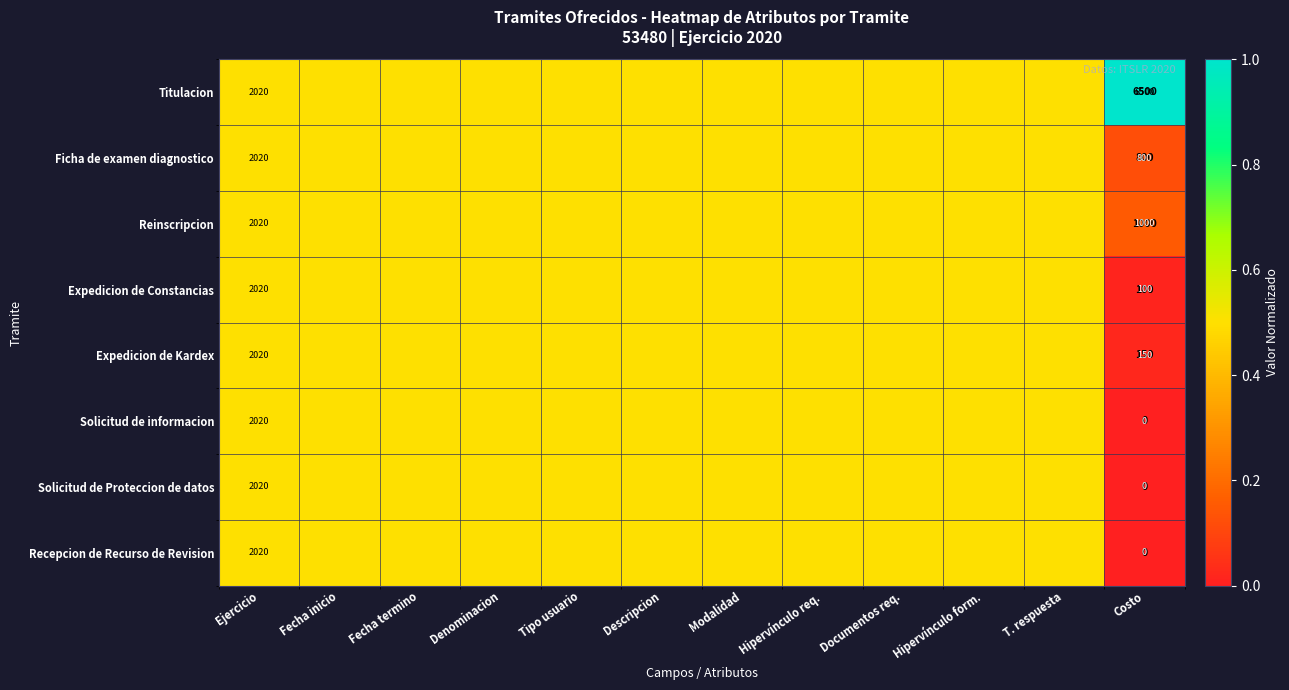

The Reinscripcion series shows 2020.0 at Ejercicio. True or false?

True